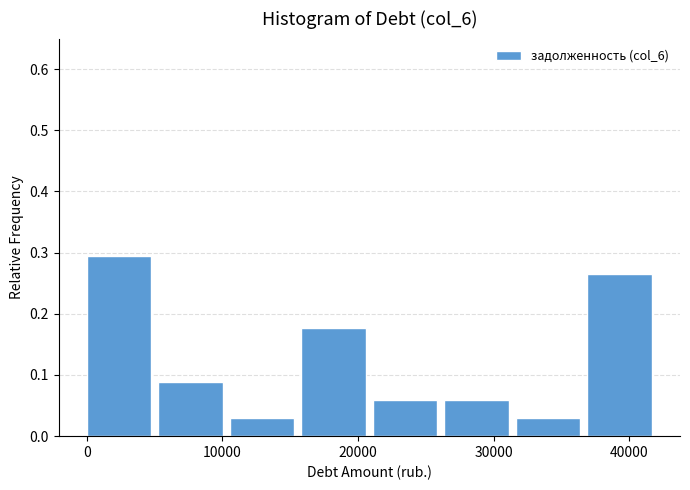

Which range on the x-axis has the tallest bar?

0 to 5000